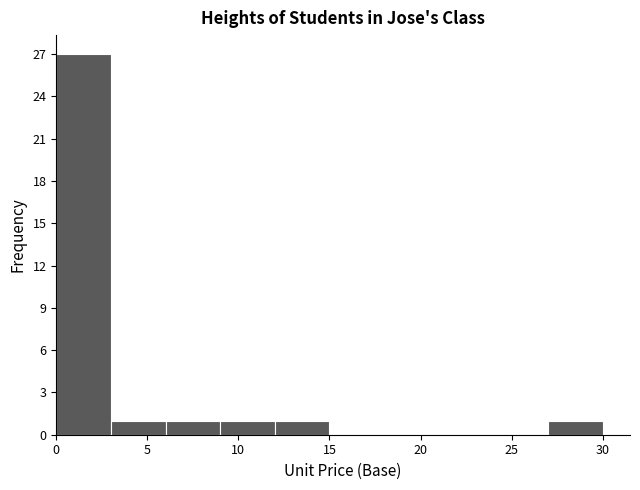

Reading left to right, list every bar in this chart as the range it spans on the x-axis followed by its height. The values are not printed on the chart, so give them approximately, as read against the axis.

0 to 3: 27
3 to 6: 1
6 to 9: 1
9 to 12: 1
12 to 15: 1
15 to 18: 0
18 to 21: 0
21 to 24: 0
24 to 27: 0
27 to 30: 1